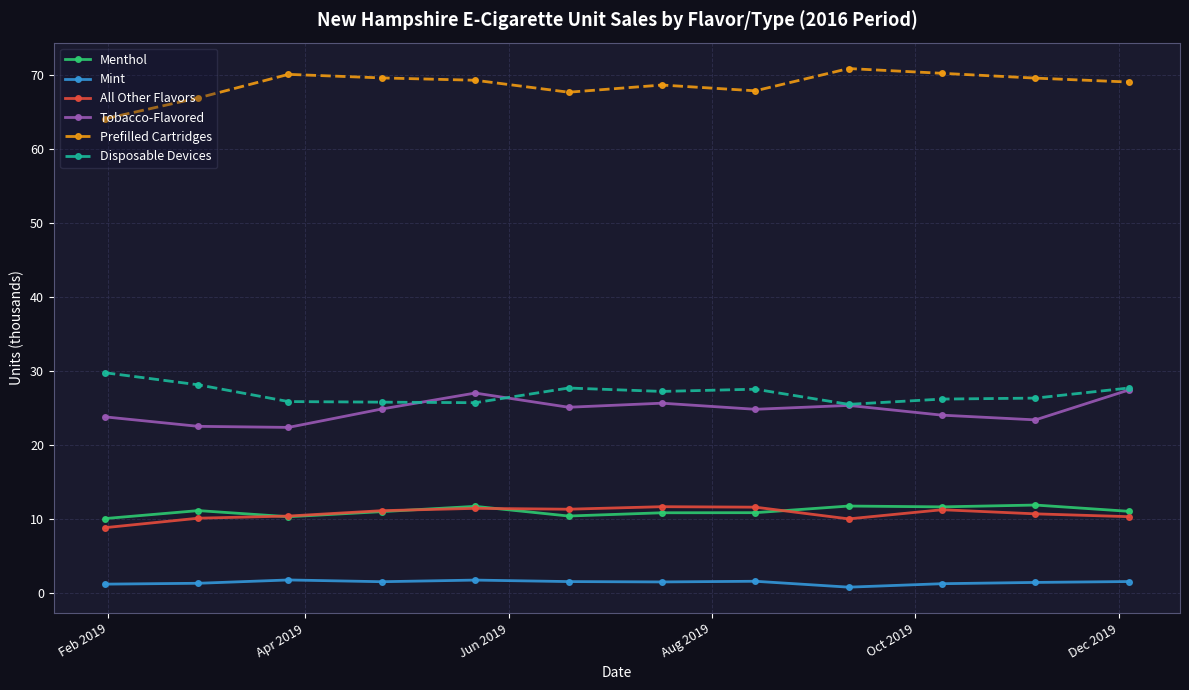

What is the lowest value of the Menthol series?

10.1